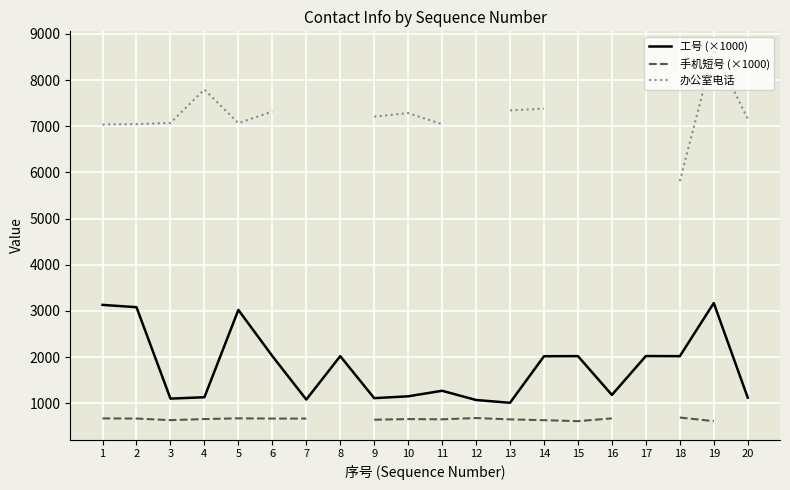

Is it true that 办公室电话 equals 4650.8 at 6?

False